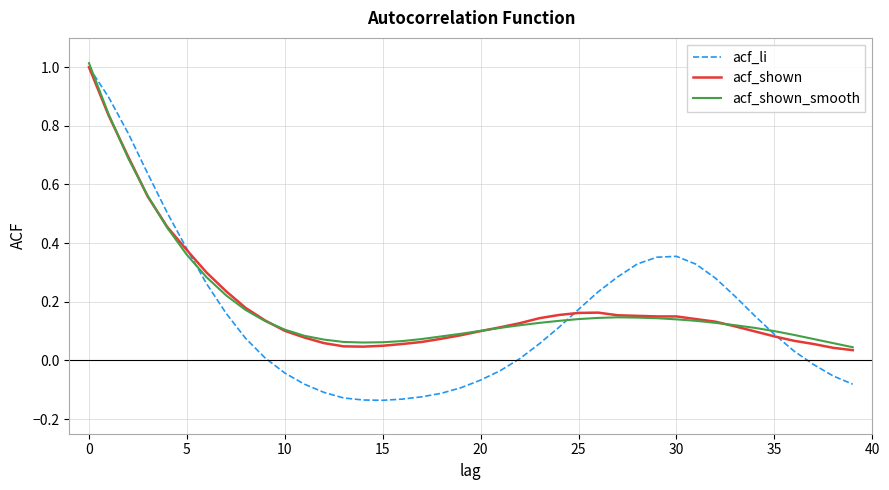

Is this an area chart (filled region under the line)?

No